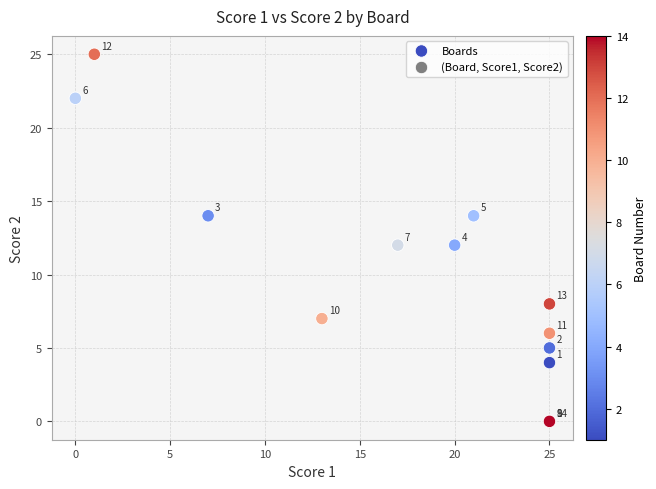

What Y value in the scatter plot is closest to 12?

12